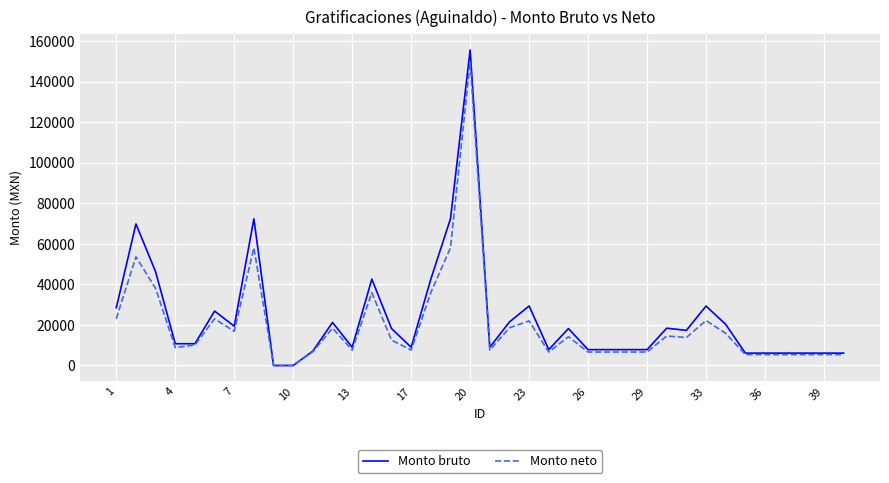

What are all the series names shown in the legend?

Monto bruto, Monto neto